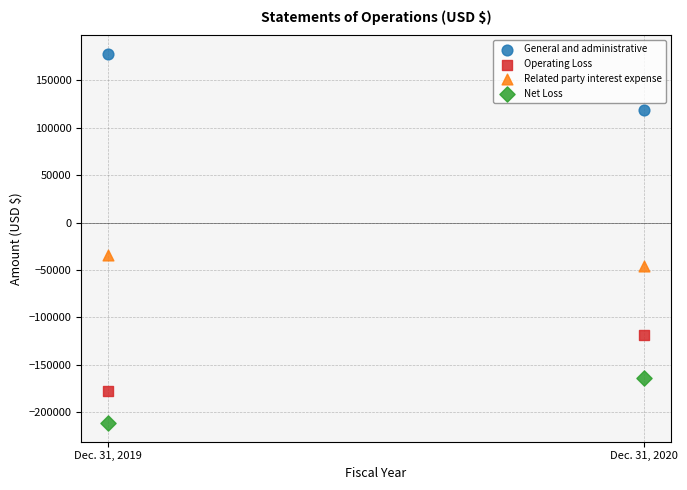

In the Operating Loss series, what Y value is closest to -147856?

-118160